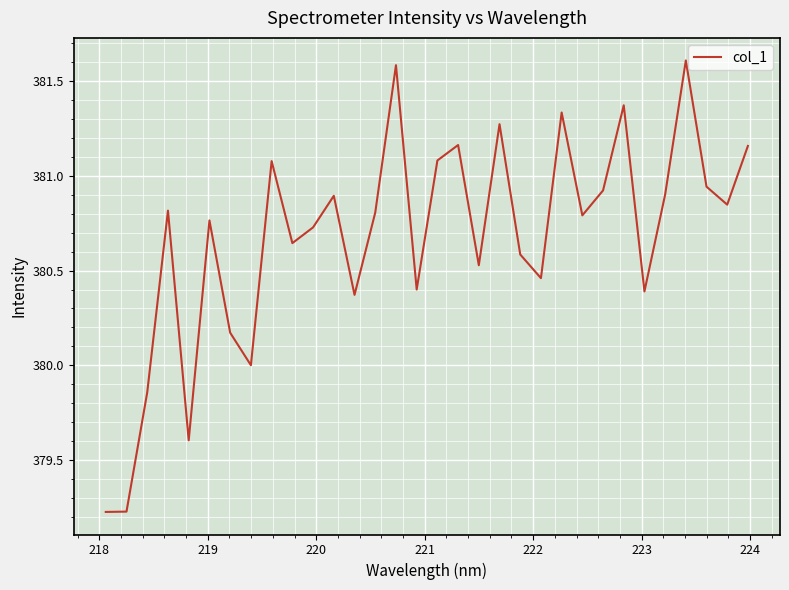

What is the greatest value displayed?

381.6